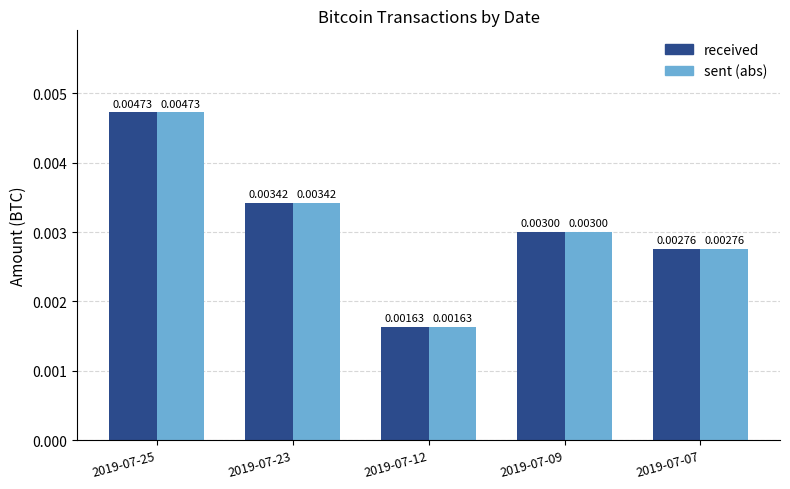

List the labels in order of sent (abs) value, largest first.

2019-07-25, 2019-07-23, 2019-07-09, 2019-07-07, 2019-07-12